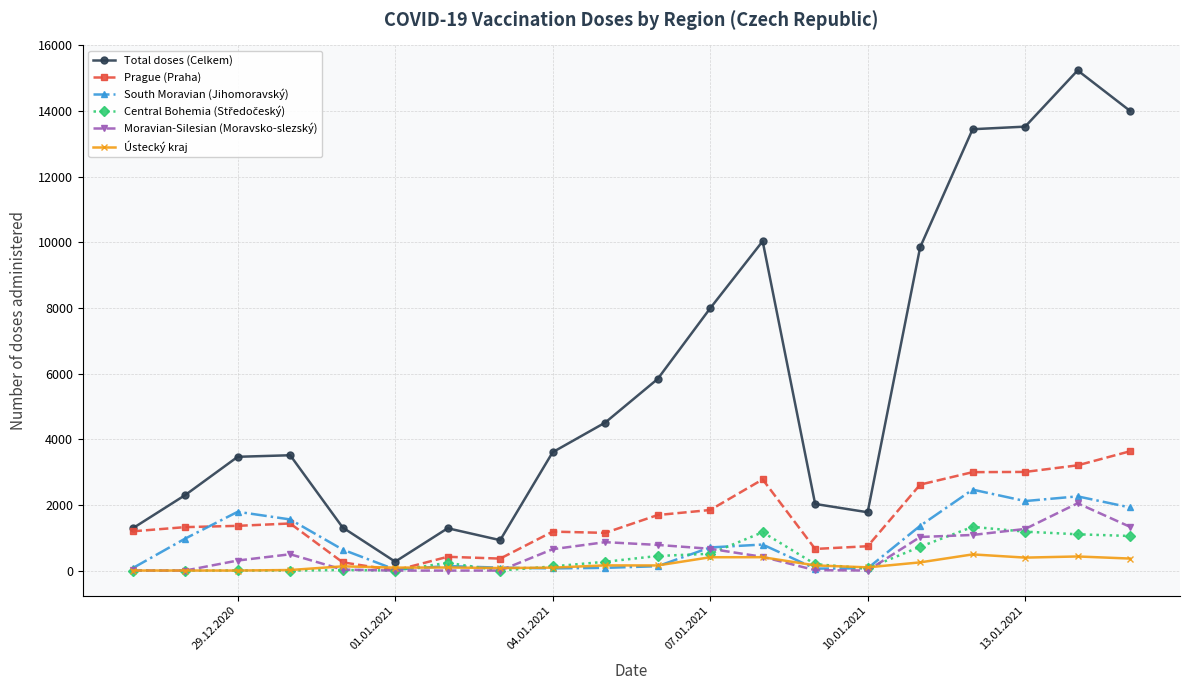

True or false: Total doses (Celkem) and Ústecký kraj cross at least once.

False